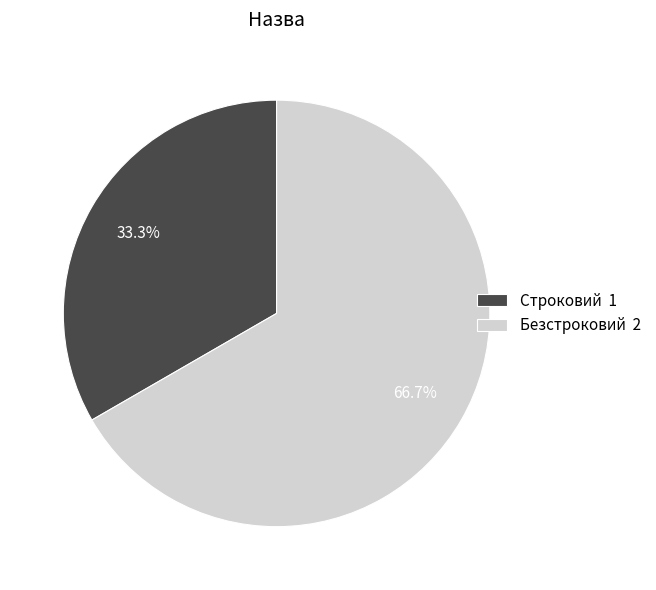

Count the number of slices in the pie.

2